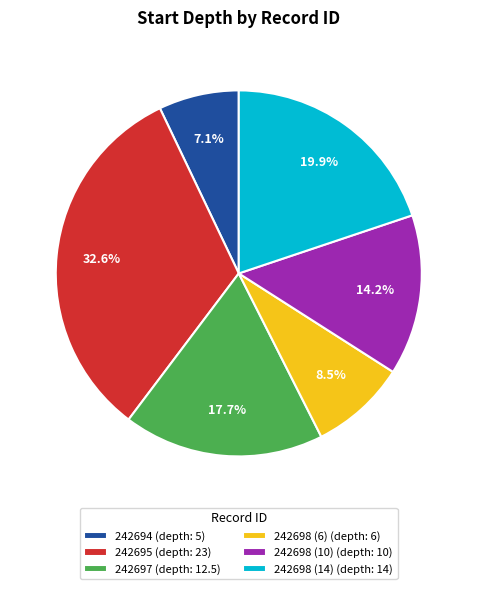

Is there any slice that represents more than half of the pie?

No